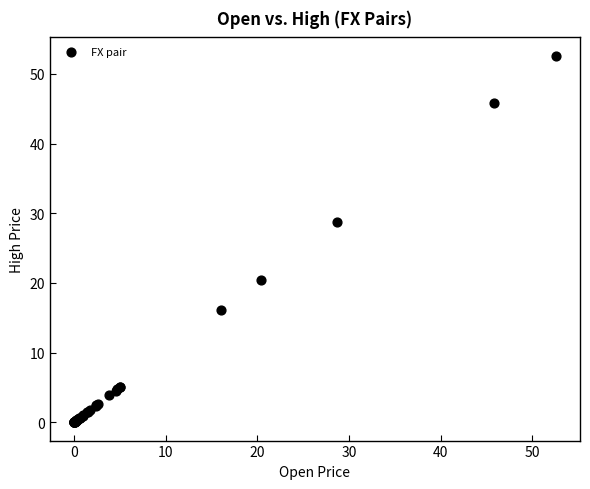

What Y value in the scatter plot is closest to 26?

28.8